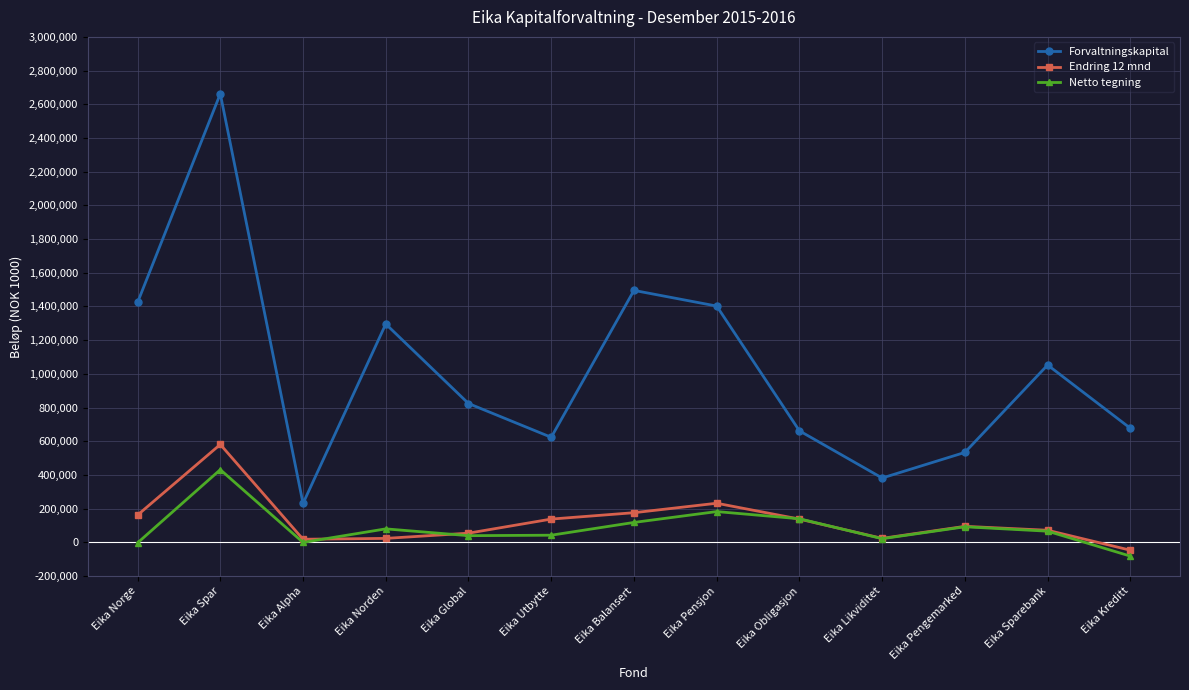

What are all the series names shown in the legend?

Forvaltningskapital, Endring 12 mnd, Netto tegning